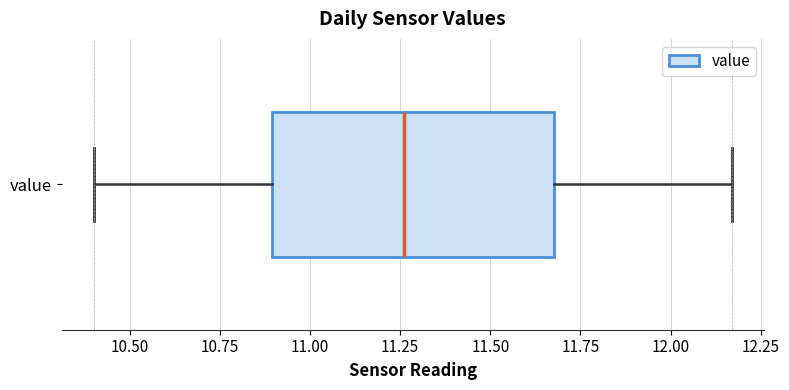

Read this box plot against the x-axis: the position of the median line, the range covered by the box, and the ends of both whiskers. The values are not printed on the chart, so give them approximately, as read against the axis.

median 11.25, box 10.90 to 11.70, whiskers 10.40 to 12.15